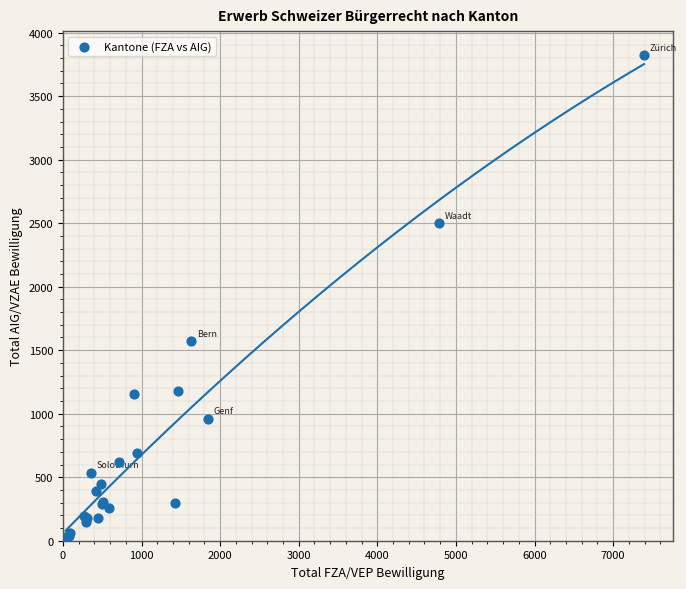

What Y value in the scatter plot is closest to 1924?

1571